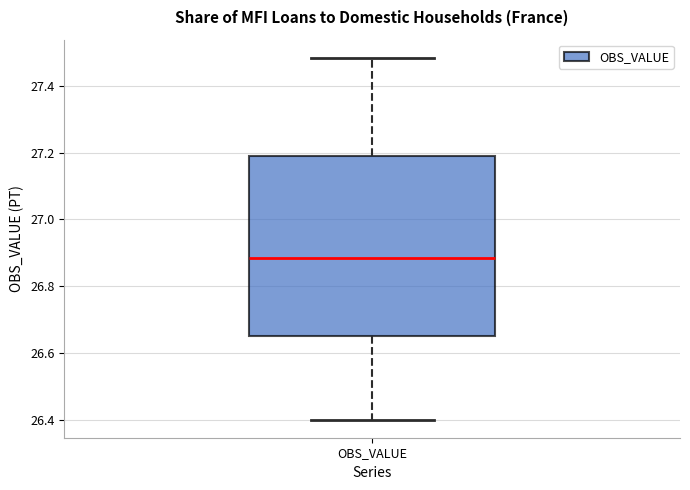

Where does the lower whisker of the box for OBS_VALUE end on the y-axis? The values are not printed on the chart, so give them approximately, as read against the axis.

26.40